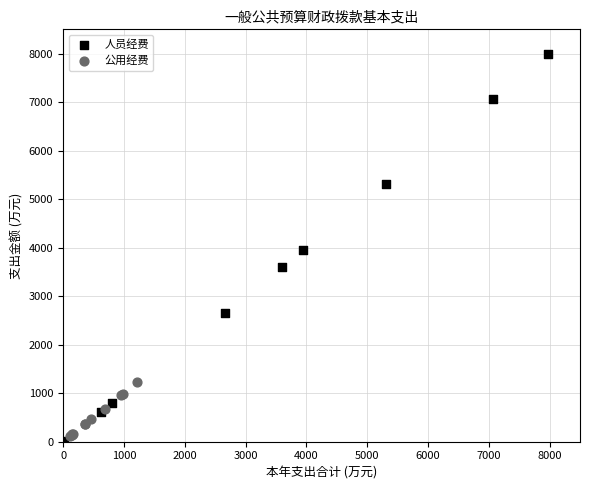

Which series contains the highest Y value?

人员经费